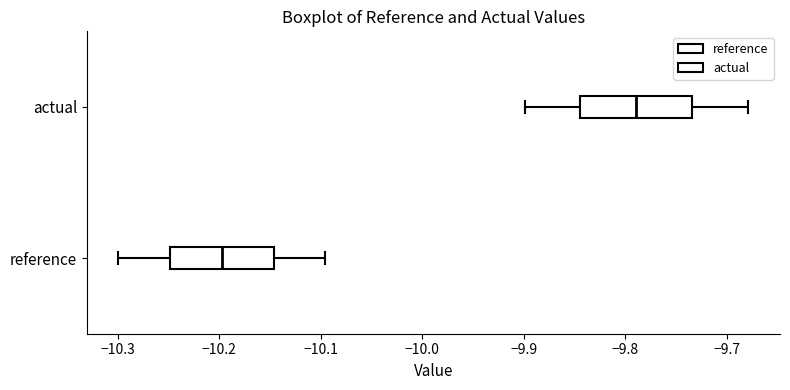

Where does the left whisker of the box for reference end on the x-axis? The values are not printed on the chart, so give them approximately, as read against the axis.

-10.30